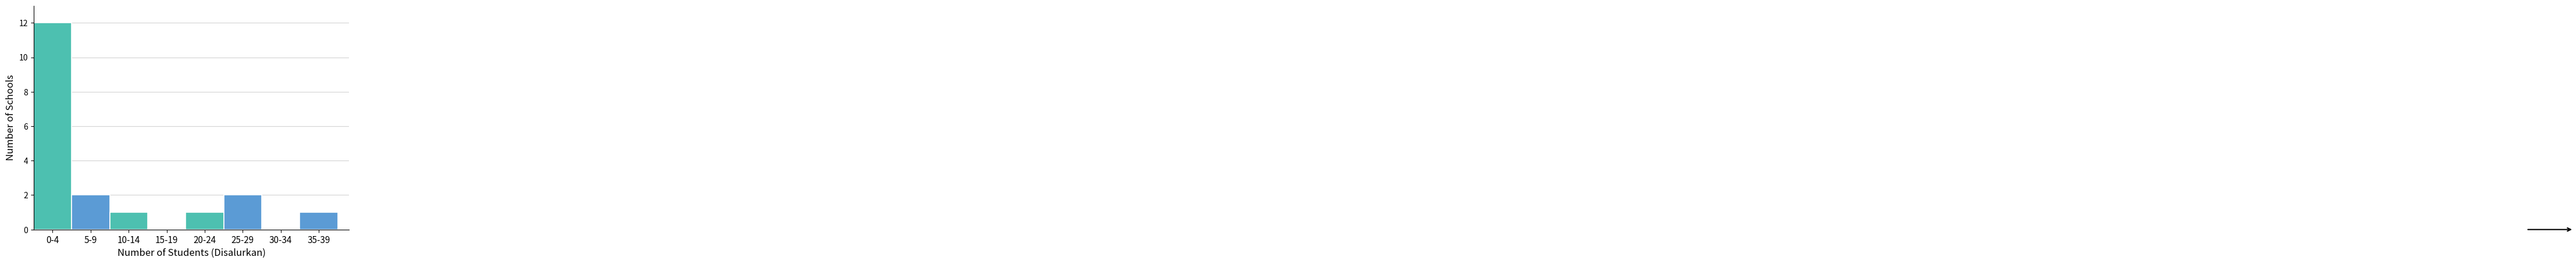

Reading left to right, extract all data points from this chart.

0-4=12	5-9=2	10-14=1	15-19=0	20-24=1	25-29=2	30-34=0	35-39=1